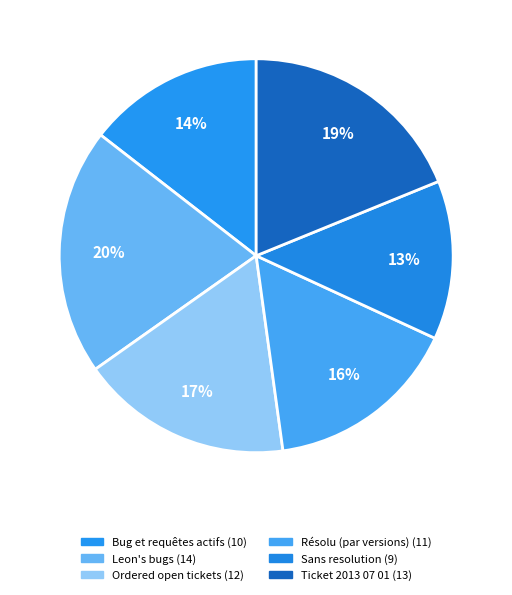

Count the number of slices in the pie.

6